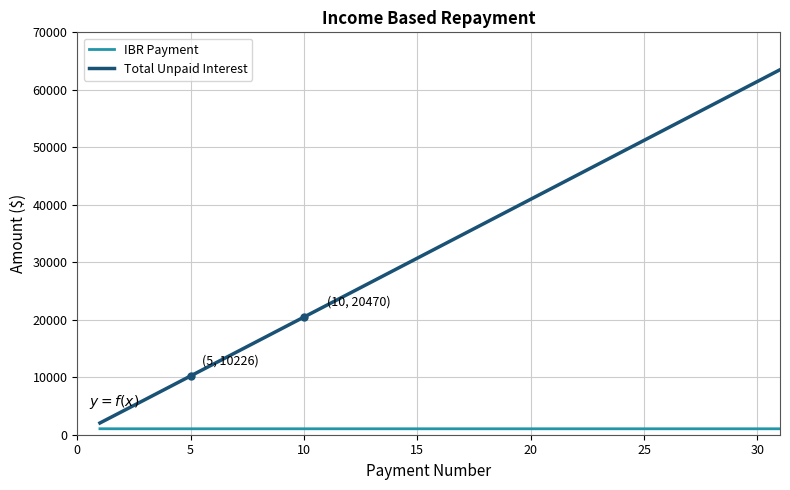

How many distinct data groups are displayed?

2